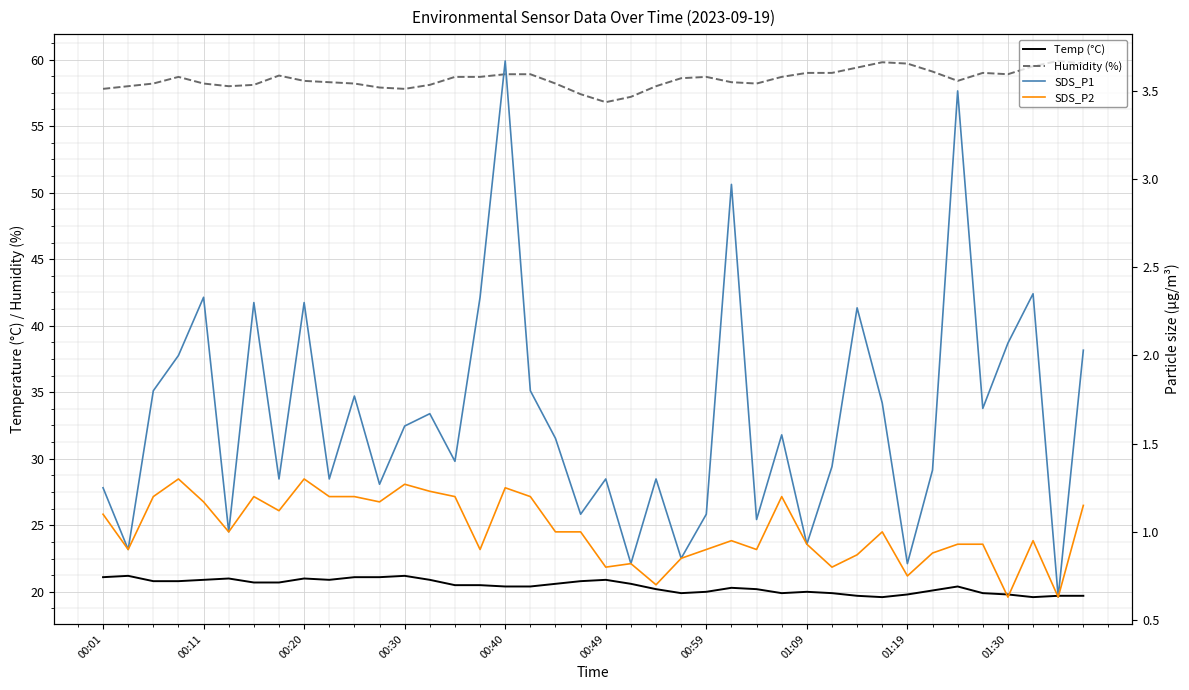

What is the minimum value for SDS_P1?

0.6